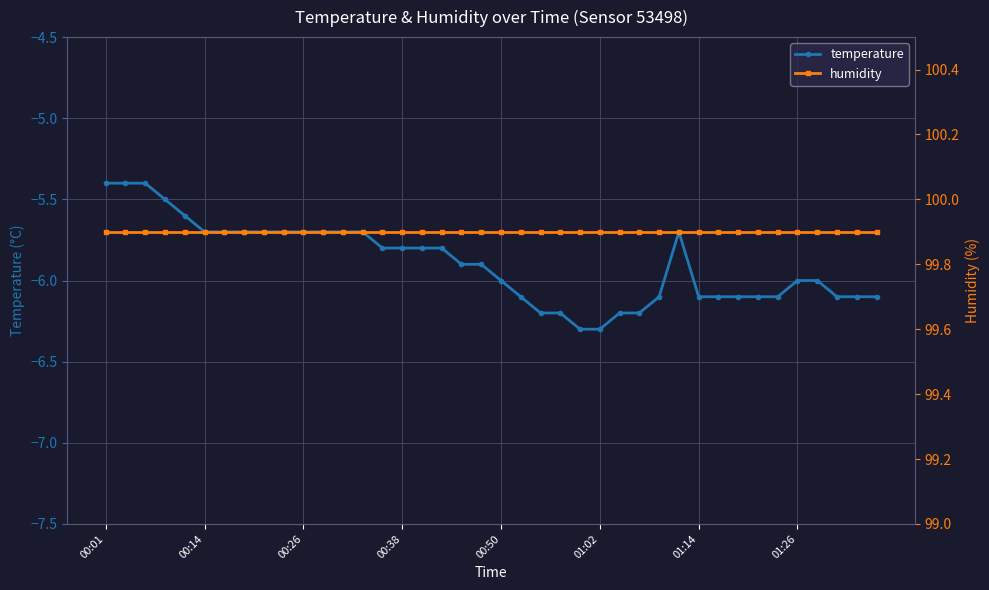

What is the highest value of the temperature series?

-5.4